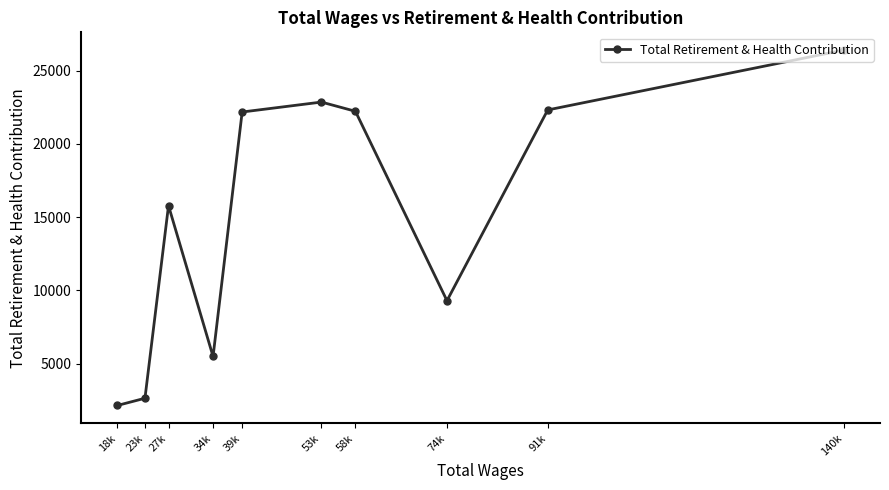

What position from the left is 27k?

3